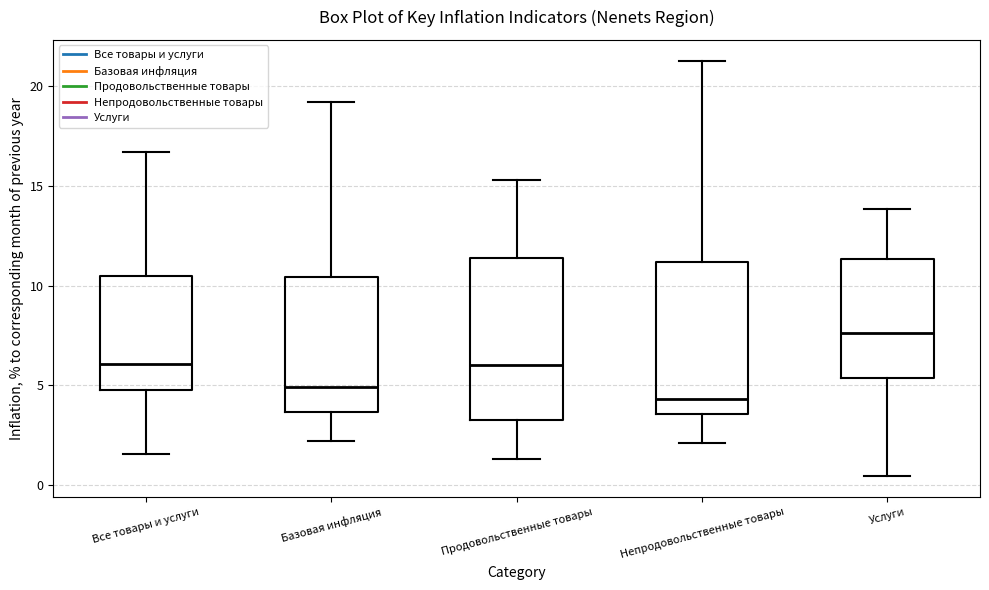

Reading left to right, read every box against the y-axis: the position of its median line, the range the box covers, and the ends of its whiskers. The values are not printed on the chart, so give them approximately, as read against the axis.

Все товары и услуги: median 6.0, box 5.0 to 10.5, whiskers 1.5 to 16.5
Базовая инфляция: median 5.0, box 3.5 to 10.5, whiskers 2.0 to 19.0
Продовольственные товары: median 6.0, box 3.5 to 11.5, whiskers 1.5 to 15.5
Непродовольственные товары: median 4.5, box 3.5 to 11.0, whiskers 2.0 to 21.5
Услуги: median 7.5, box 5.5 to 11.5, whiskers 0.5 to 14.0